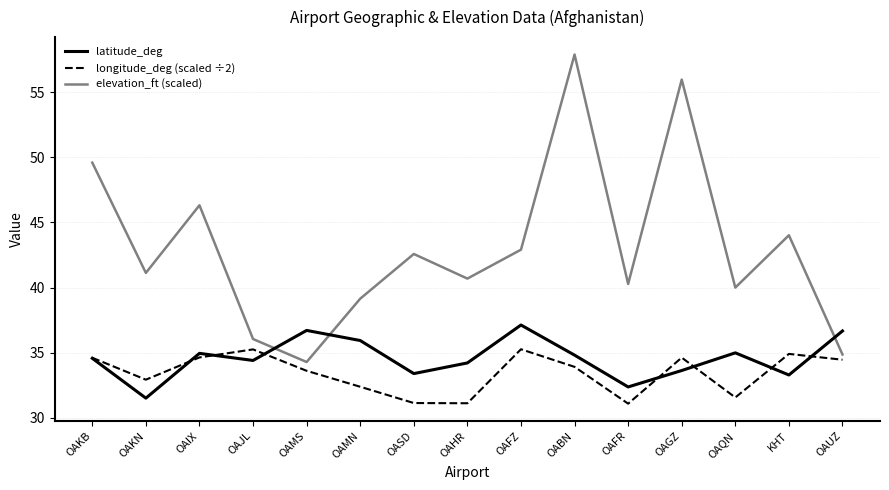

What is the difference between the highest and lowest values at OAUZ?

2.2